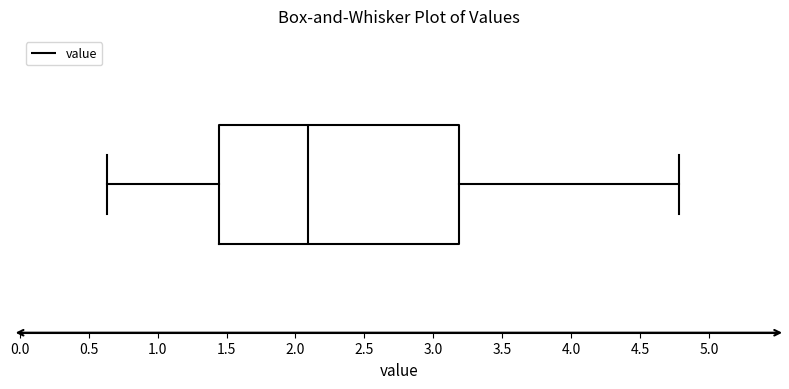

Read this box plot against the x-axis: the position of the median line, the range covered by the box, and the ends of both whiskers. The values are not printed on the chart, so give them approximately, as read against the axis.

median 2.10, box 1.45 to 3.20, whiskers 0.65 to 4.80